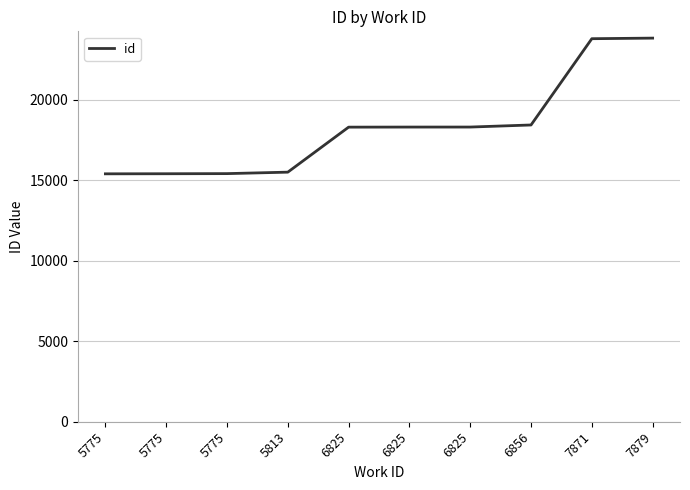

True or false: there are more than 1 points higher than both neighbors.

False